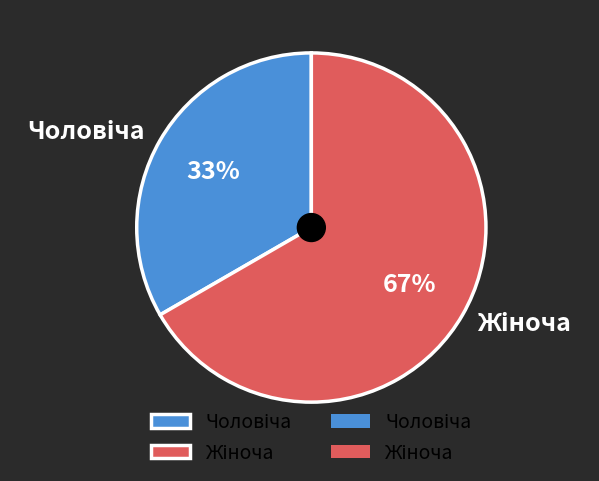

Does any single category account for the majority?

Yes